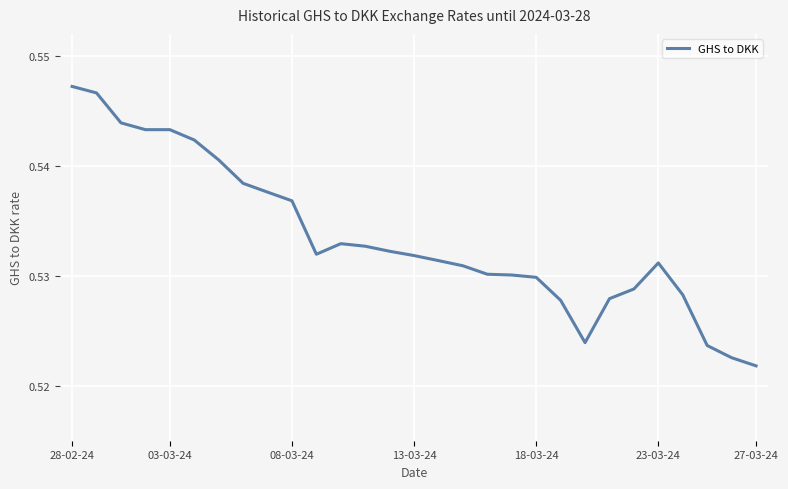

Is it true that the value at 03-03-24 is 0.8?

False